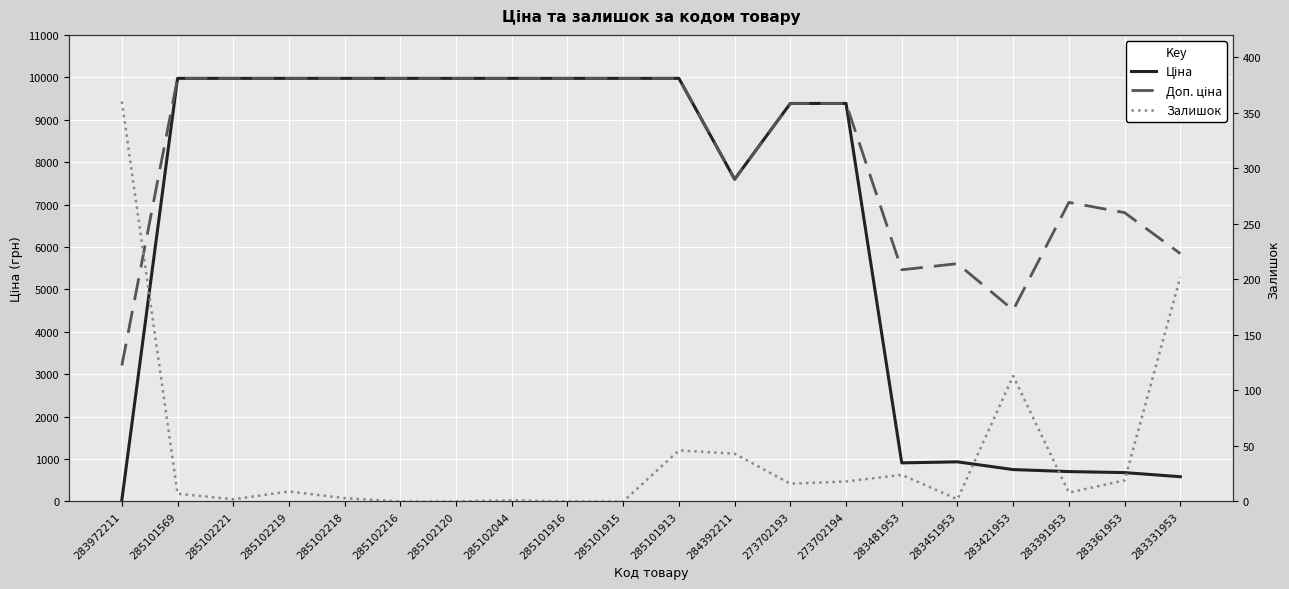

Between 285101913 and 273702194, which is larger?

285101913